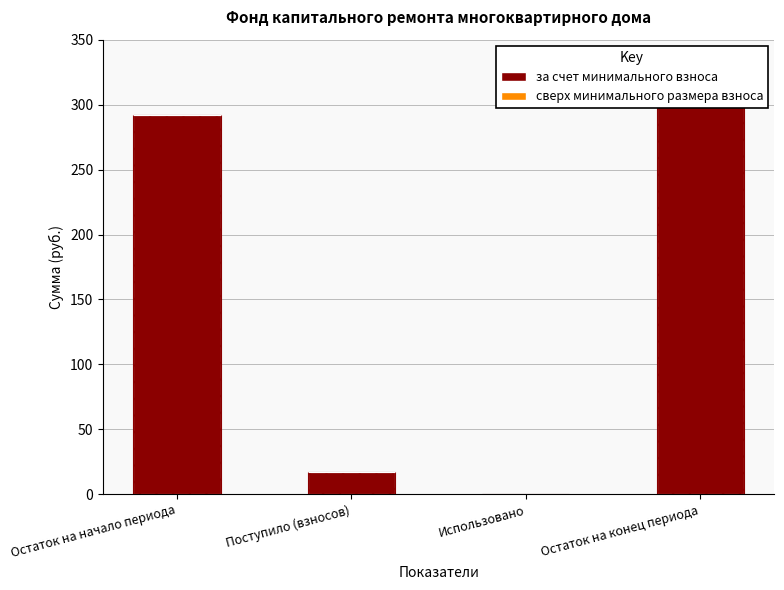

Is it true that за счет минимального взноса equals -102.0 at Использовано?

False